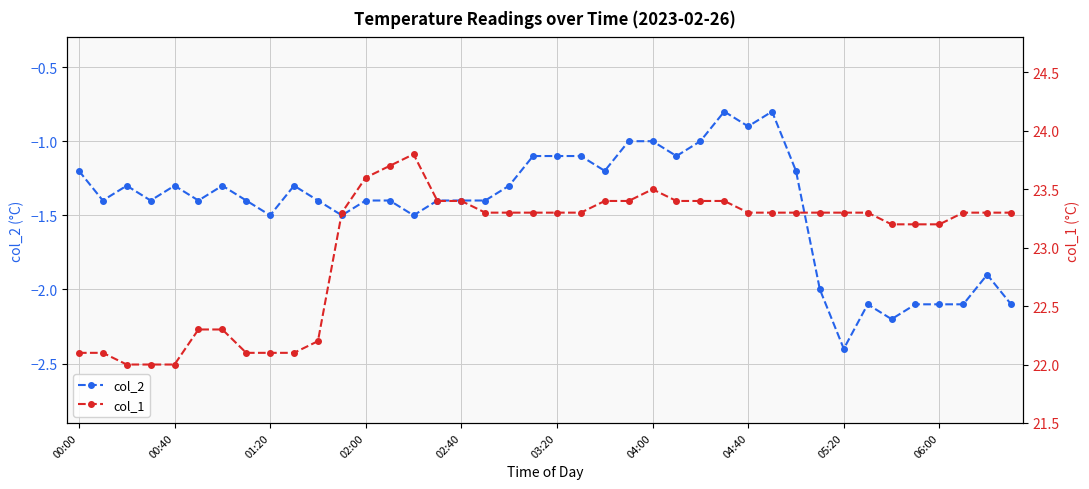

Reading right to left, what are all the values shown in this chart?

col_2: -2.1	-1.9	-2.1	-2.1	-2.1	-2.2	-2.1	-2.4	-2.0	-1.2	-0.8	-0.9	-0.8	-1.0	-1.1	-1.0	-1.0	-1.2	-1.1	-1.1	-1.1	-1.3	-1.4	-1.4	-1.4	-1.5	-1.4	-1.4	-1.5	-1.4	-1.3	-1.5	-1.4	-1.3	-1.4	-1.3	-1.4	-1.3	-1.4	-1.2
col_1: 23.3	23.3	23.3	23.2	23.2	23.2	23.3	23.3	23.3	23.3	23.3	23.3	23.4	23.4	23.4	23.5	23.4	23.4	23.3	23.3	23.3	23.3	23.3	23.4	23.4	23.8	23.7	23.6	23.3	22.2	22.1	22.1	22.1	22.3	22.3	22.0	22.0	22.0	22.1	22.1